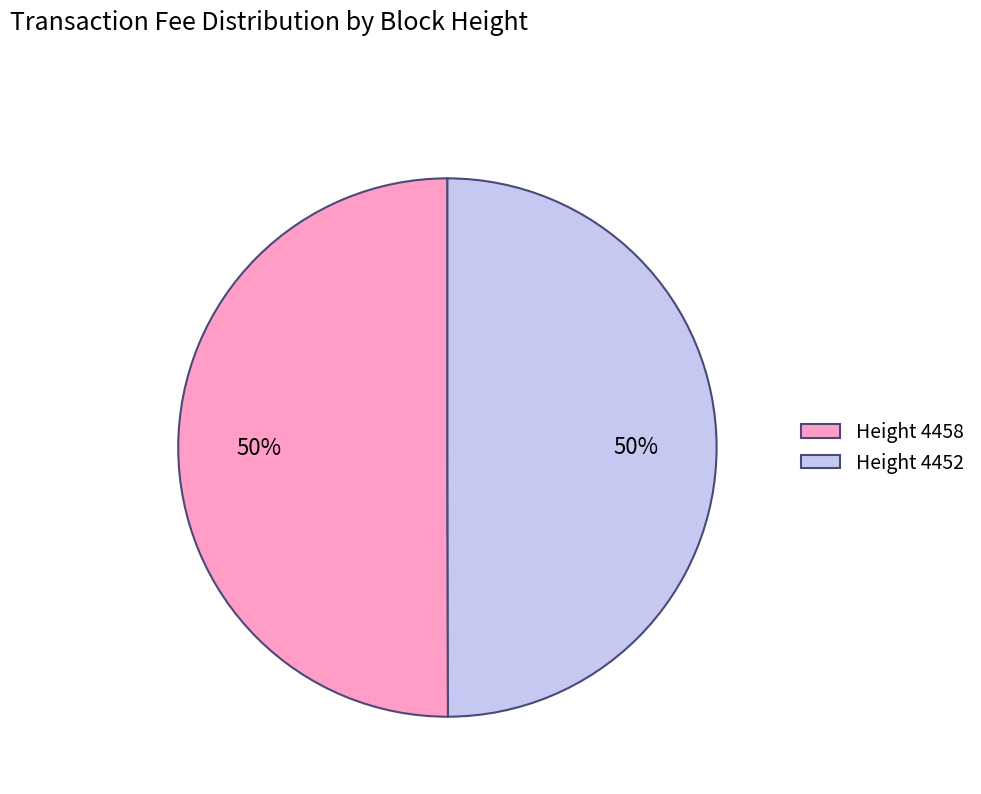

To the nearest percent, what percentage of the pie is Height 4458?

50%